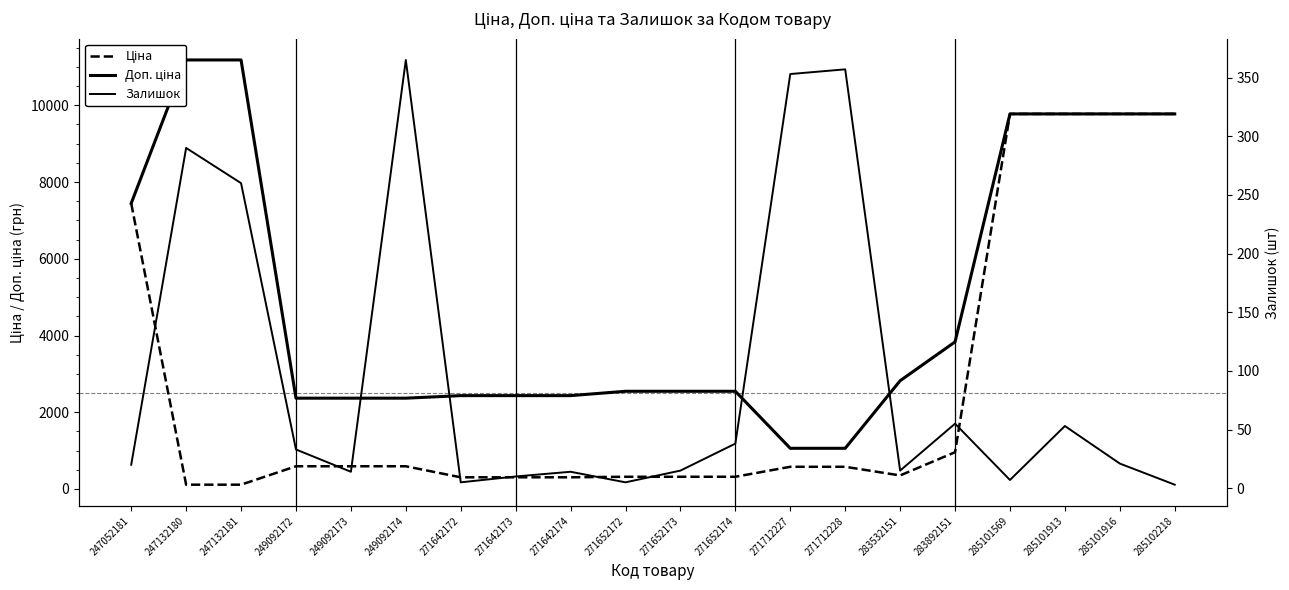

Rank the series by their average value, from highest to lowest.

Доп. ціна, Ціна, Залишок